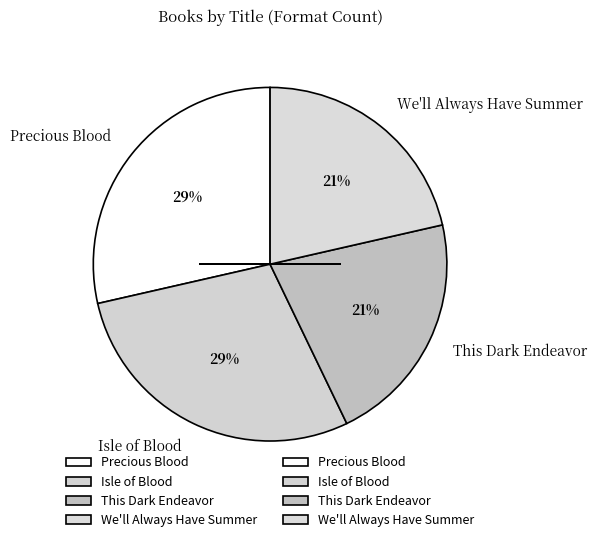

To the nearest percent, what portion does We'll Always Have Summer represent?

21%